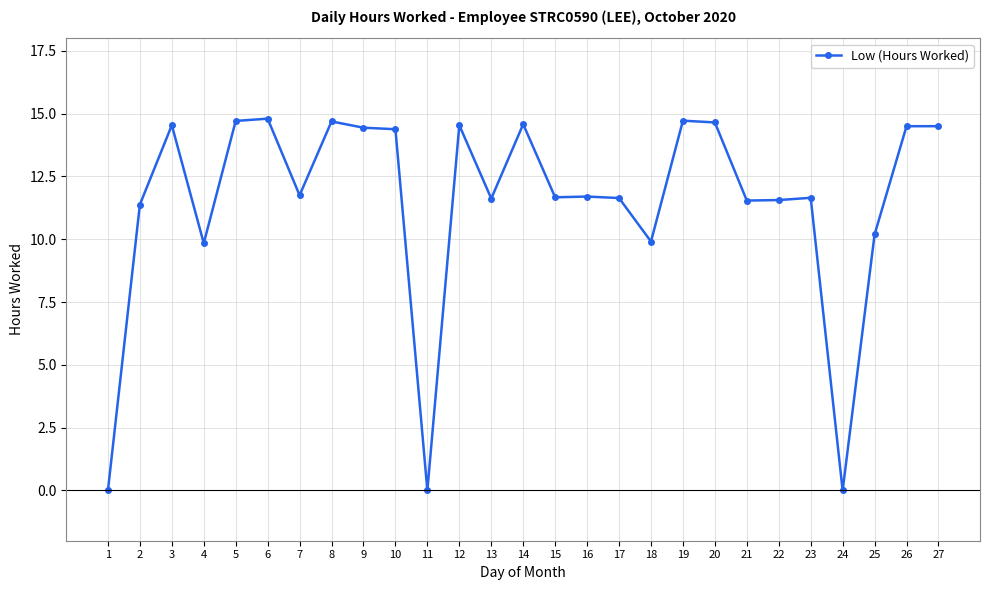

What is the value of the 22nd point from the left?

11.6